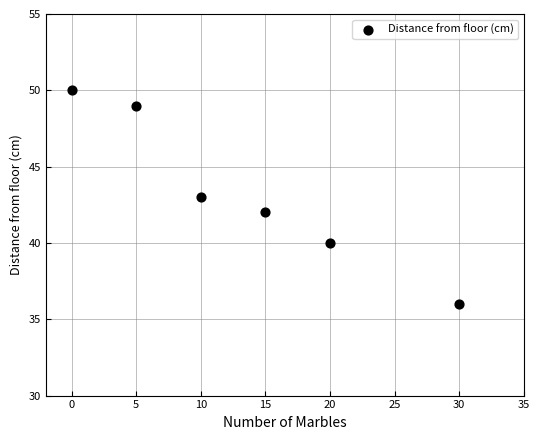

What is the average Y value?

43